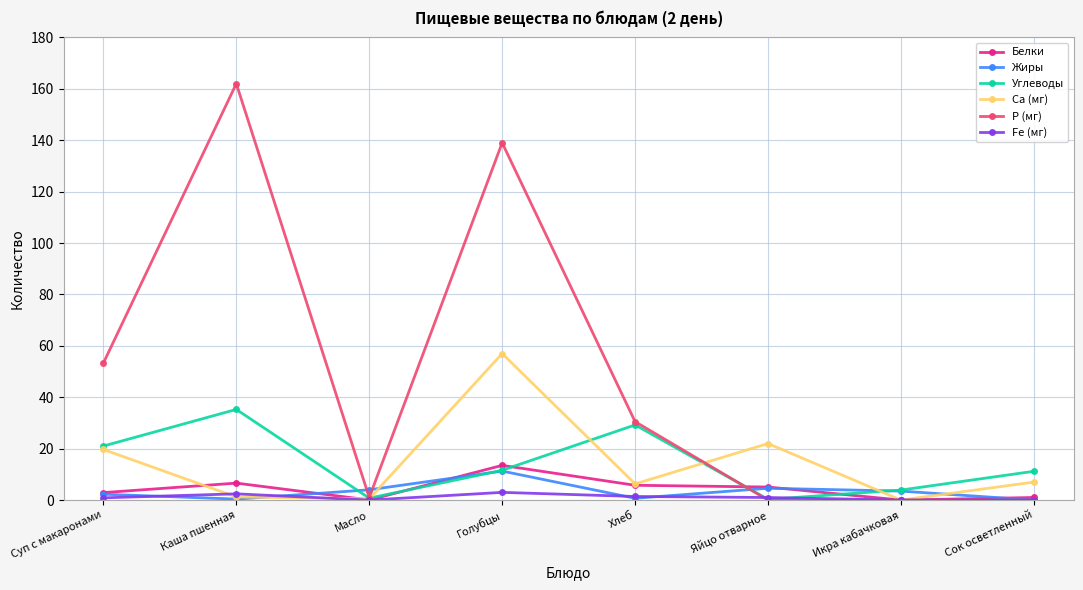

Which label corresponds to the largest value in the chart?

Каша пшенная